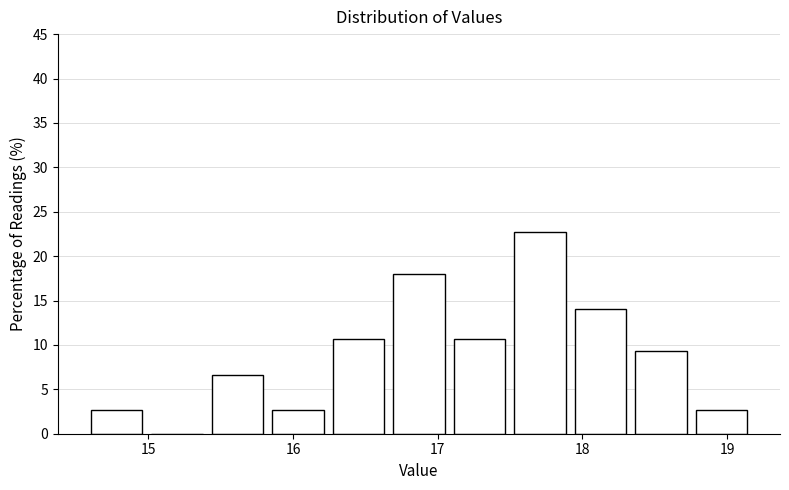

Reading left to right, list every bar in this chart as the range it spans on the x-axis followed by its height. Neither the bar edges nor the heights are printed on the chart, so give them approximately, as read against the axes.

14.6 to 15.0: 2.5
15.0 to 15.4: 0
15.4 to 15.8: 6.5
15.8 to 16.2: 2.5
16.2 to 16.7: 10.5
16.7 to 17.1: 18.0
17.1 to 17.5: 10.5
17.5 to 17.9: 22.5
17.9 to 18.3: 14.0
18.3 to 18.8: 9.5
18.8 to 19.2: 2.5